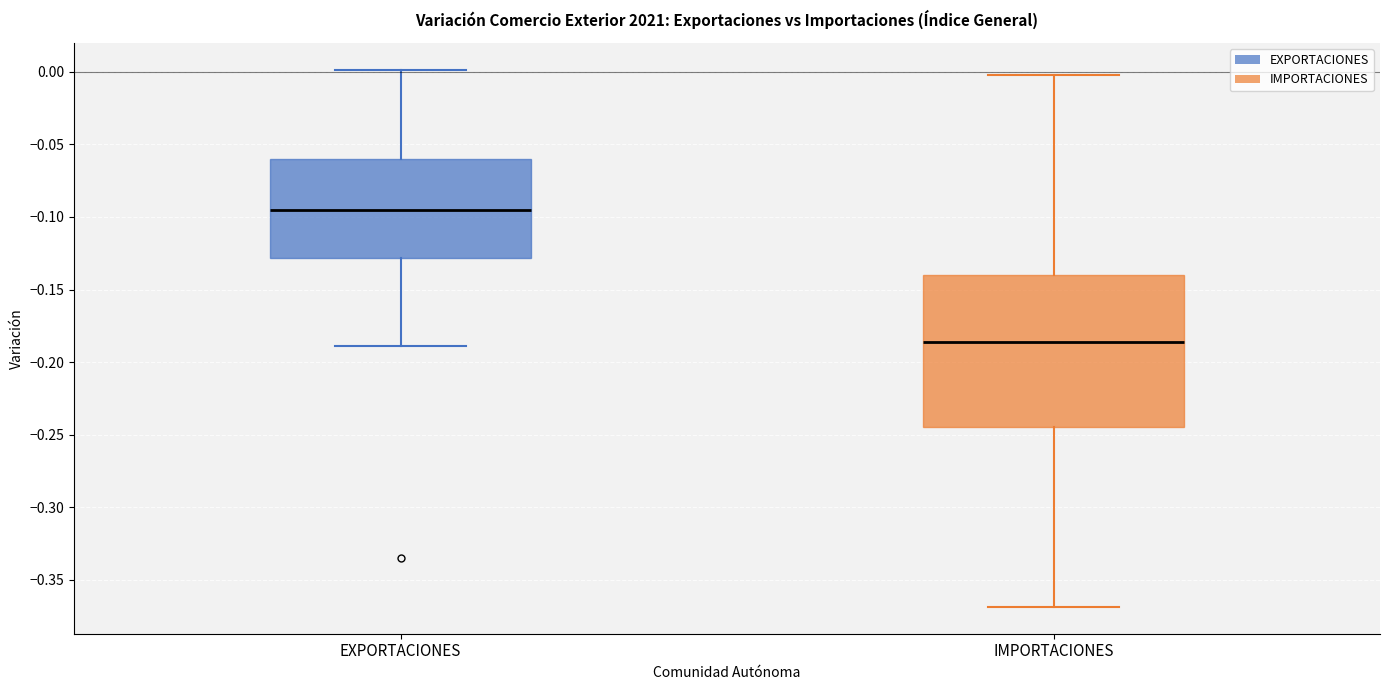

Where does the lower whisker of the box for IMPORTACIONES end on the y-axis? The values are not printed on the chart, so give them approximately, as read against the axis.

-0.370